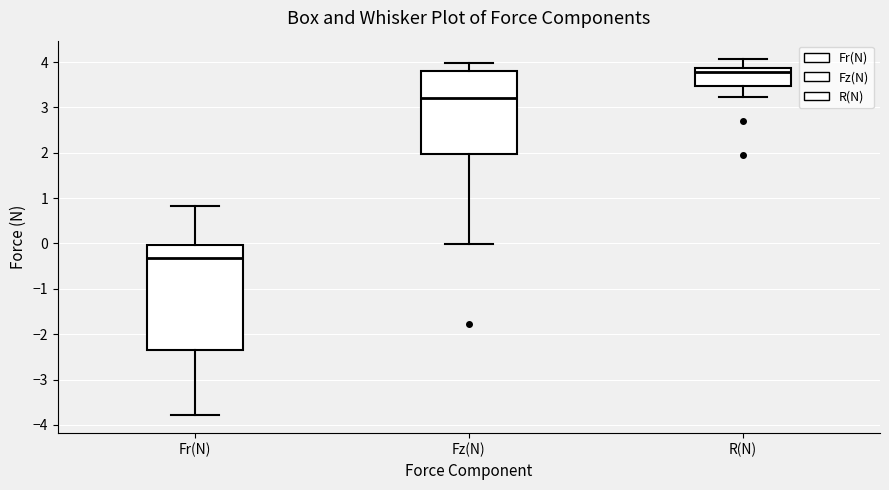

Which box has the lowest median line?

Fr(N)